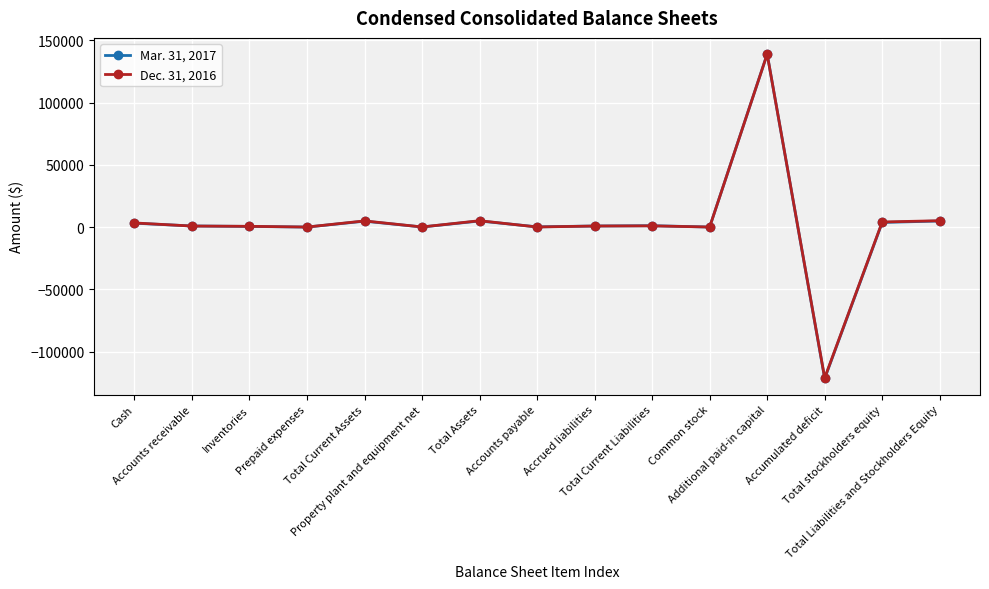

Rank the series by their maximum value, from highest to lowest.

Mar. 31, 2017, Dec. 31, 2016